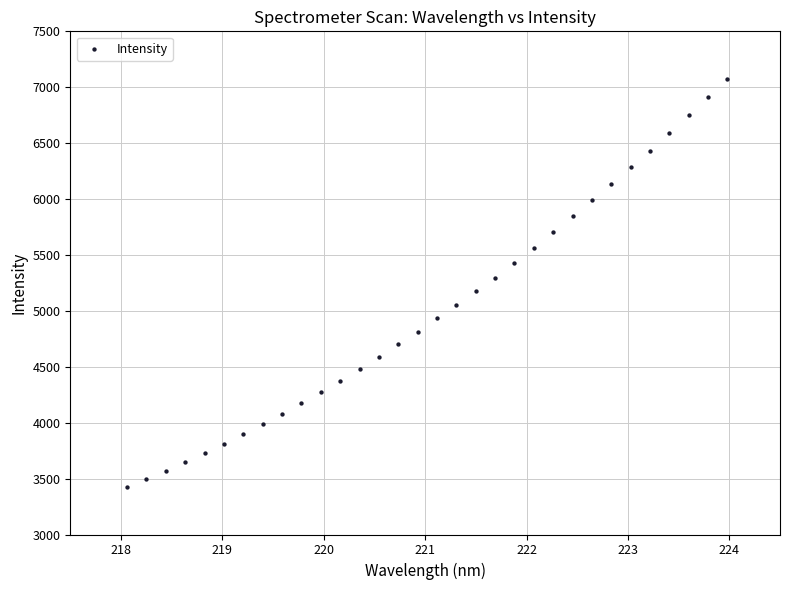

What is the range of X values (max minus min)?

5.9